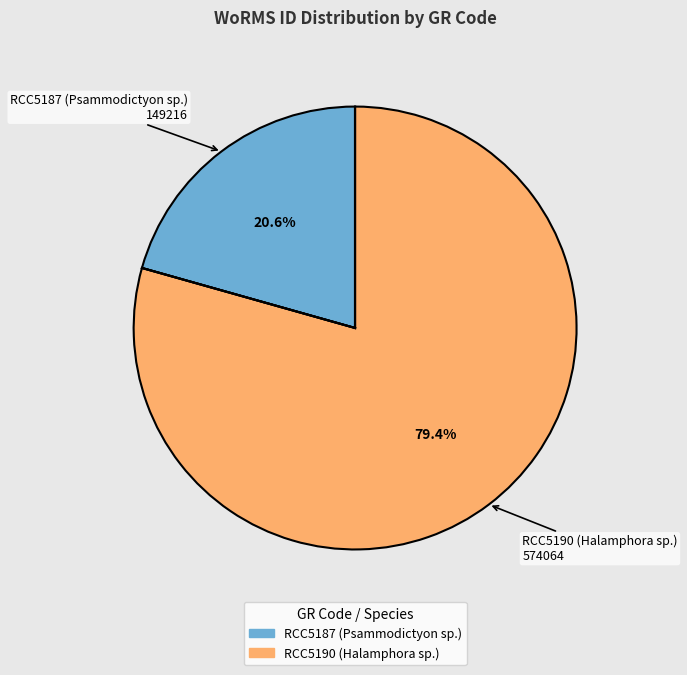

How much of the chart is everything except RCC5187 (Psammodictyon sp.)?

79.4%